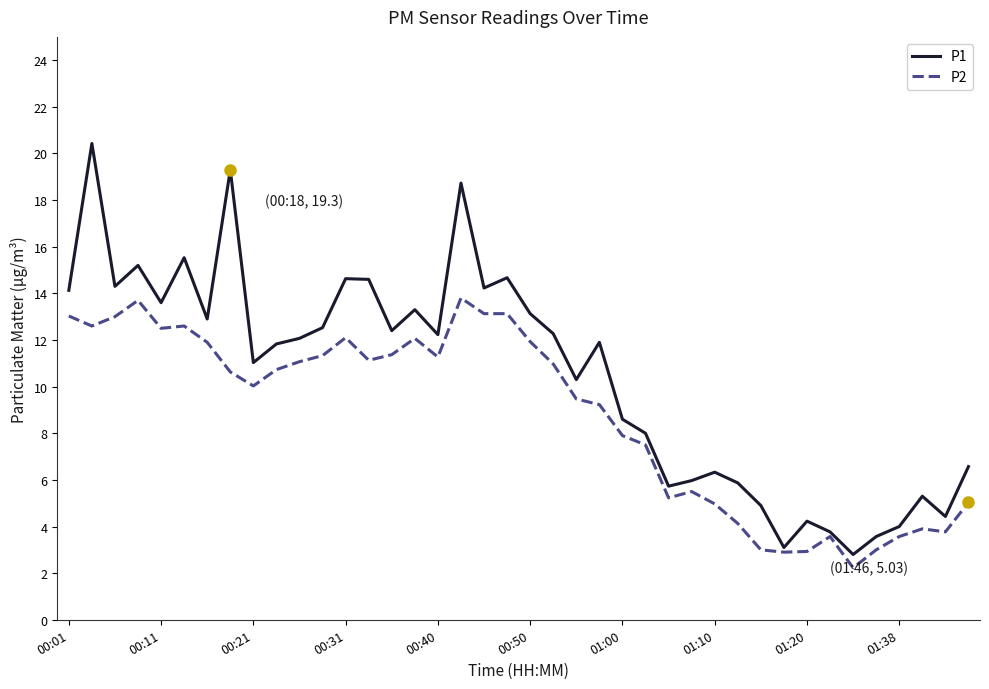

Which series has the largest total across all categories?

P1